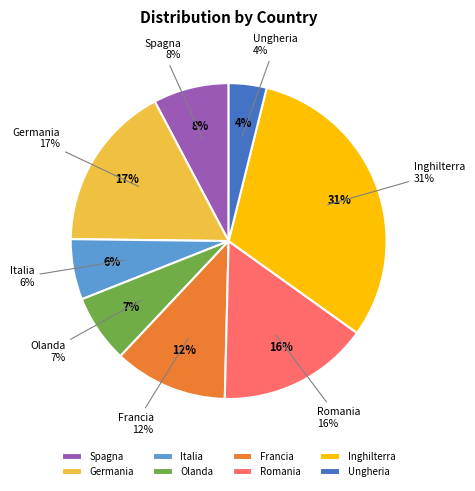

The Francia slice represents 12% of the pie. True or false?

True